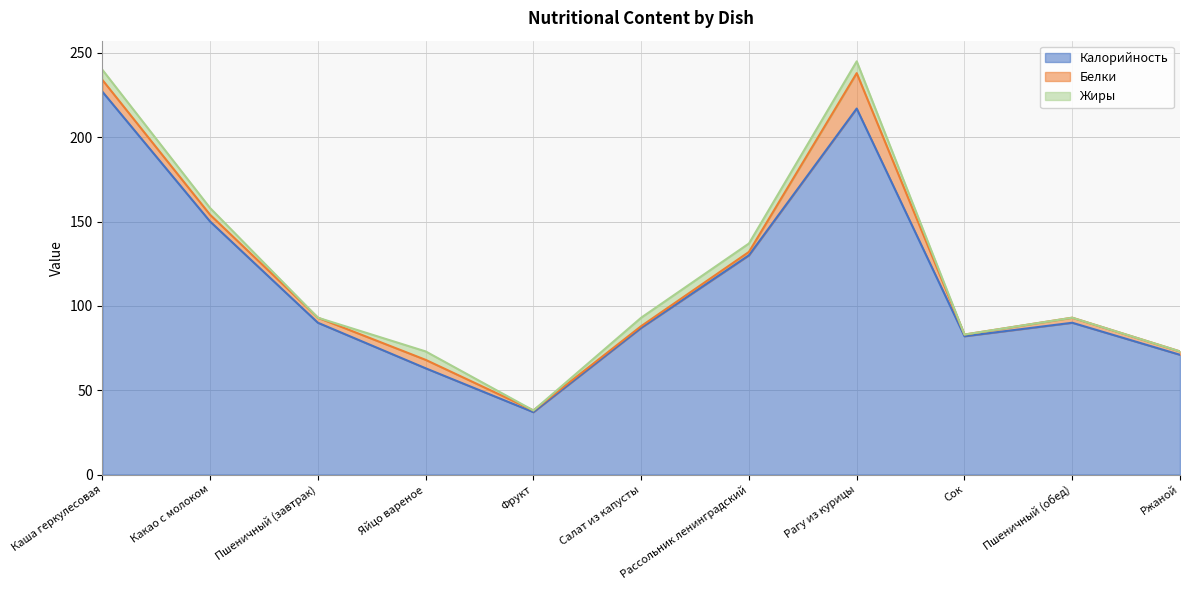

What is the difference between the highest and lowest values at Рассольник ленинградский?

128